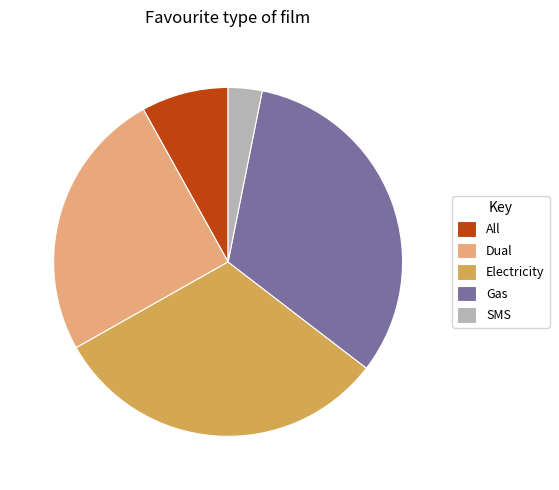

Is the sum of Electricity and SMS greater than half?

No